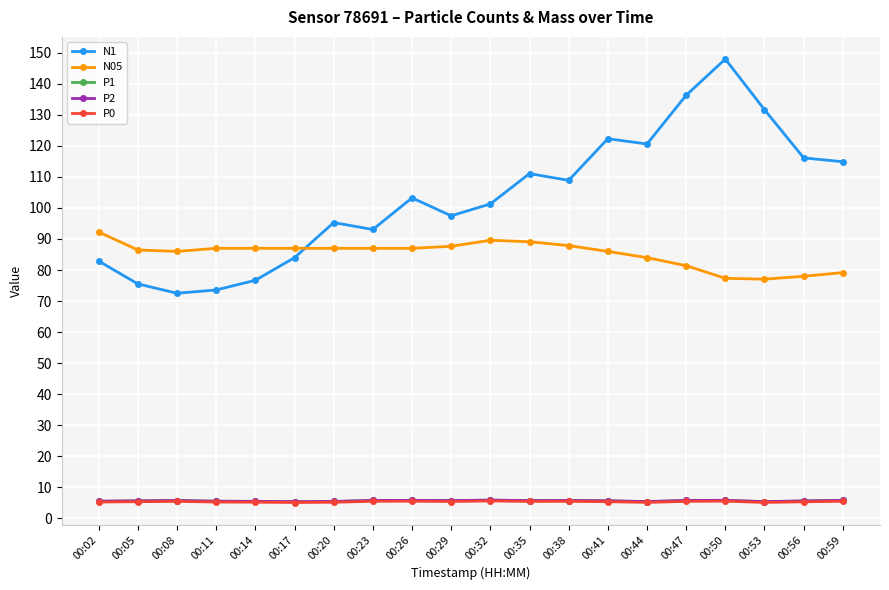

True or false: P2 and N05 cross at least once.

False